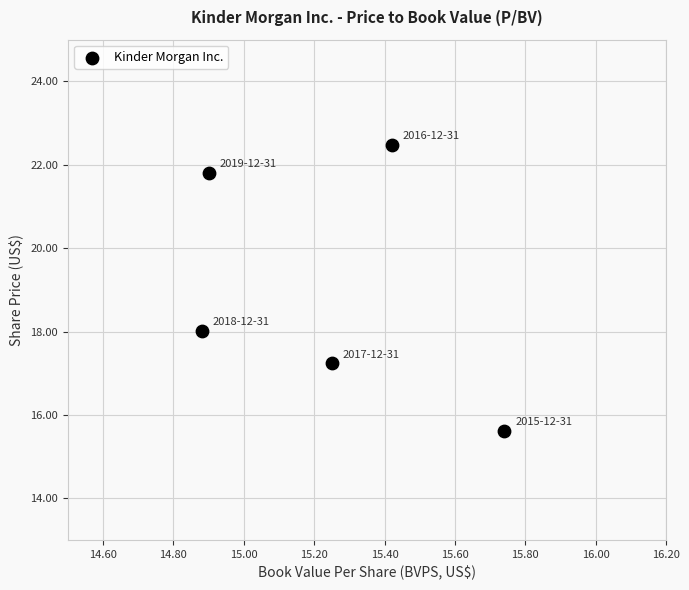

What Y value in the scatter plot is closest to 19?

18.0